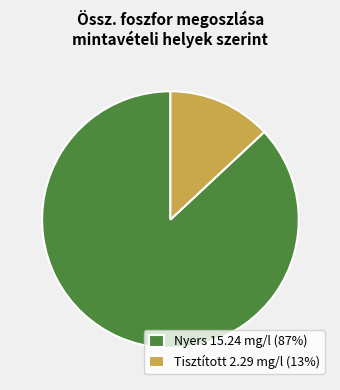

Between Nyers 15.24 mg/l (87%) and Tisztított 2.29 mg/l (13%), which is larger?

Nyers 15.24 mg/l (87%)